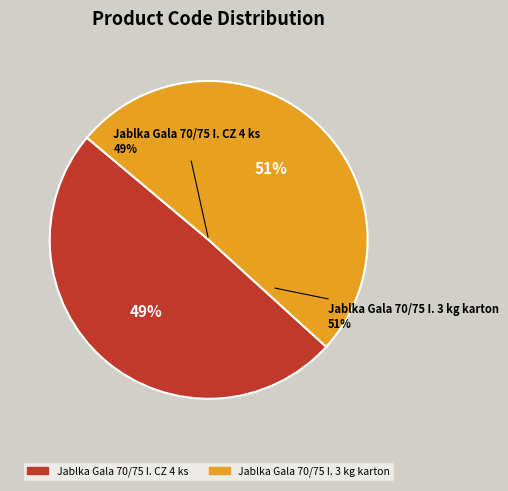

Is it true that 331001 is 44% of the pie?

False